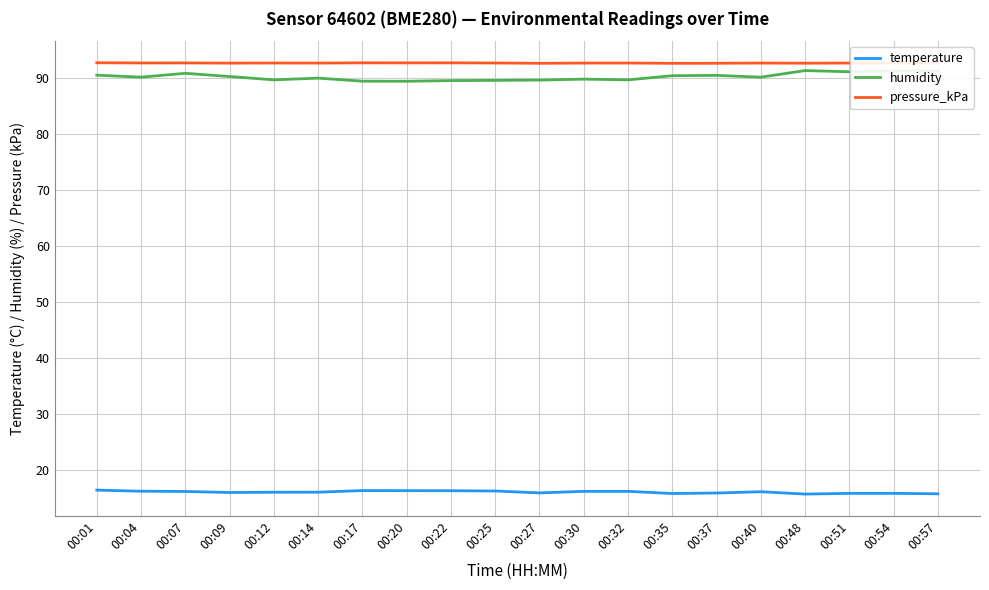

True or false: temperature and humidity cross at least once.

False